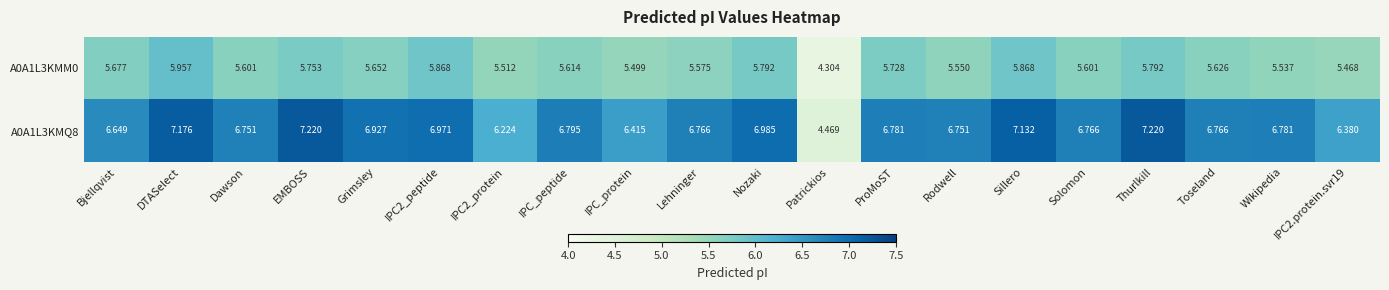

Which category has the highest value in the A0A1L3KMM0 series?

DTASelect